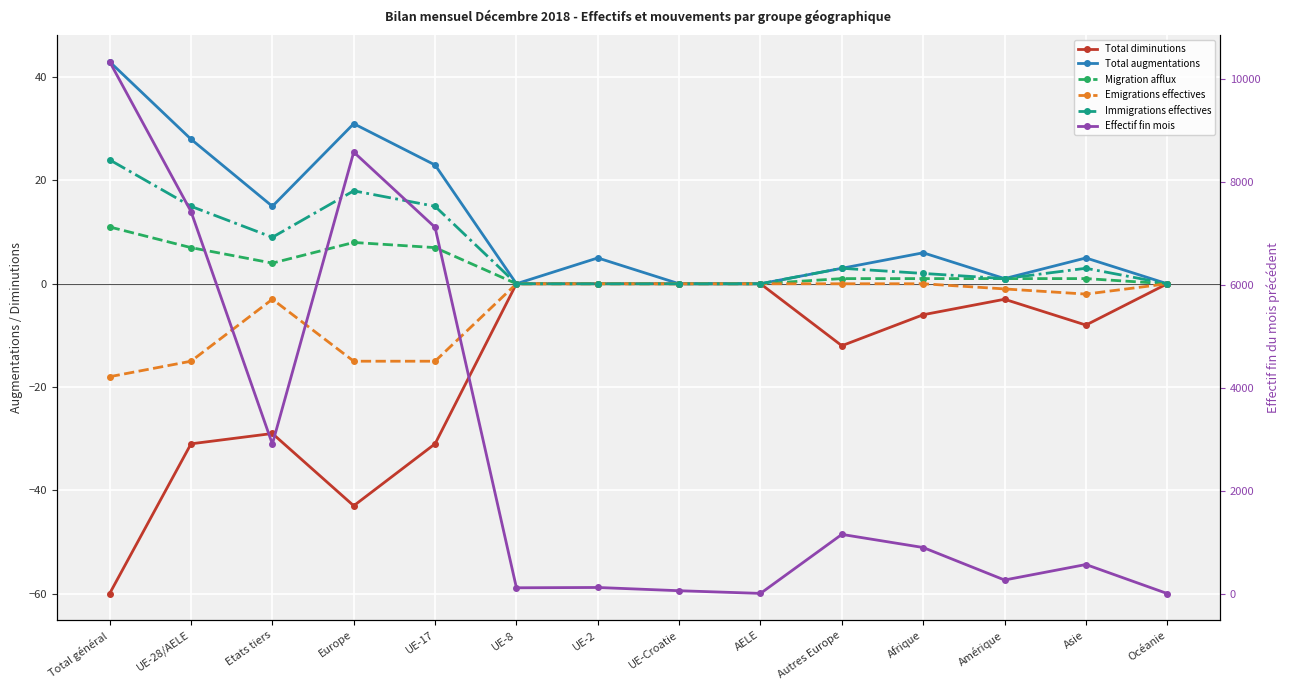

At which category is the sum across all series the highest?

Total général